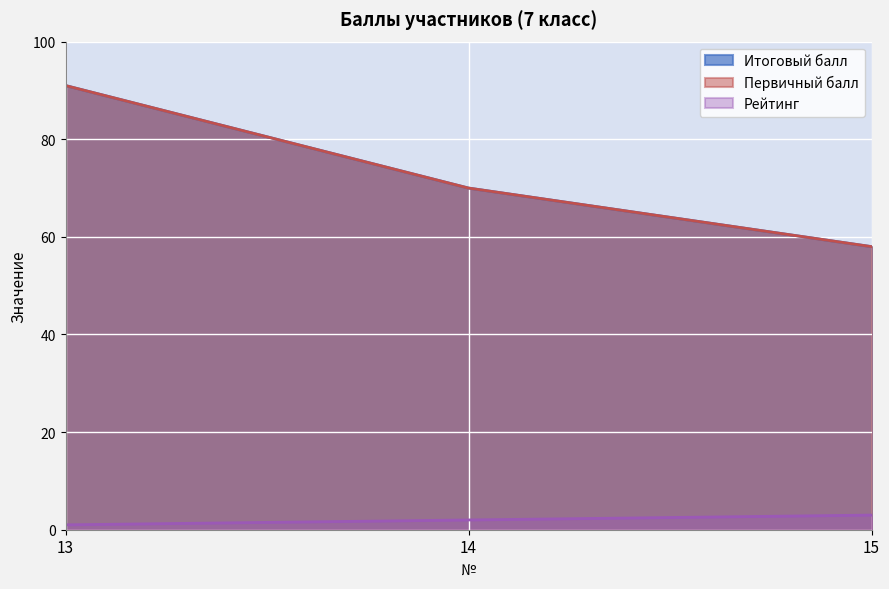

Which category has the highest value across all series?

13